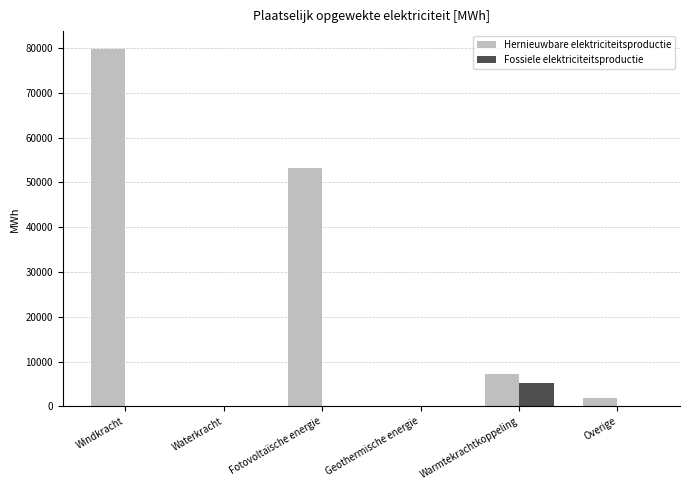

What is the highest value of the Hernieuwbare elektriciteitsproductie series?

79800.9